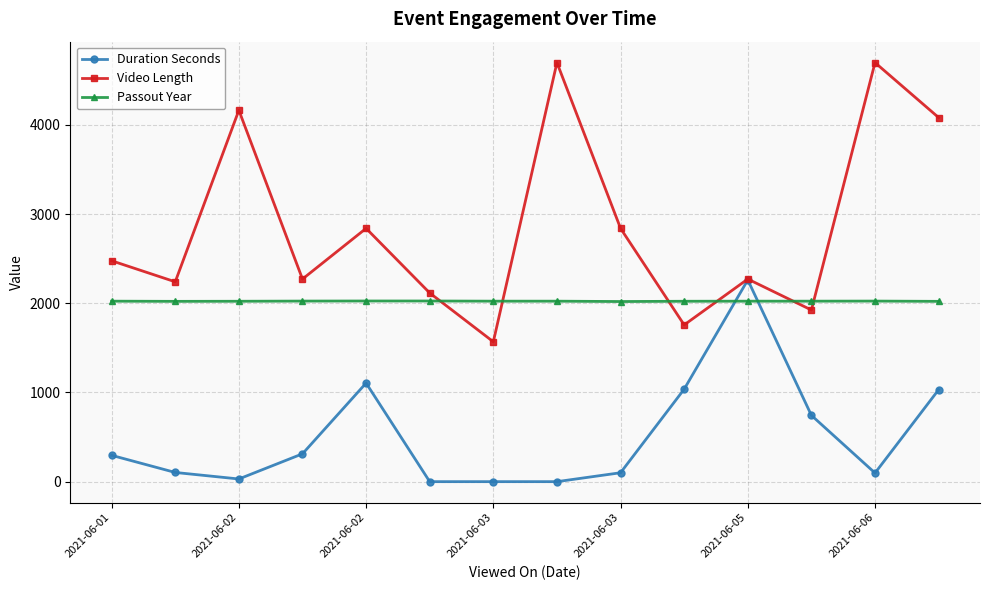

What is the maximum value for Duration Seconds?

2261